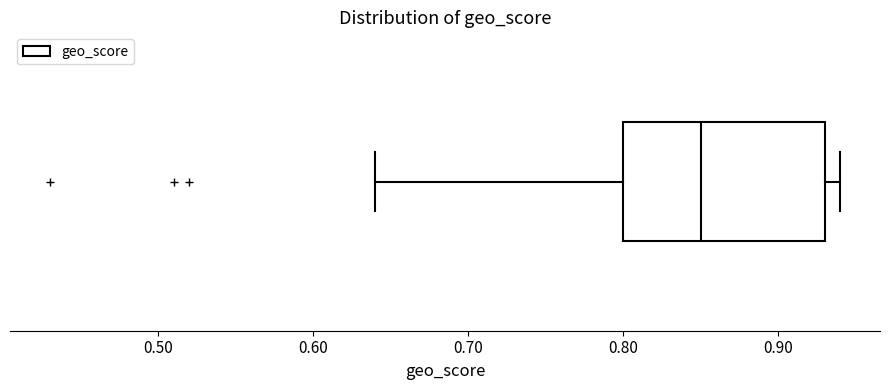

Read this box plot against the x-axis: the position of the median line, the range covered by the box, and the ends of both whiskers. The values are not printed on the chart, so give them approximately, as read against the axis.

median 0.85, box 0.80 to 0.93, whiskers 0.64 to 0.94